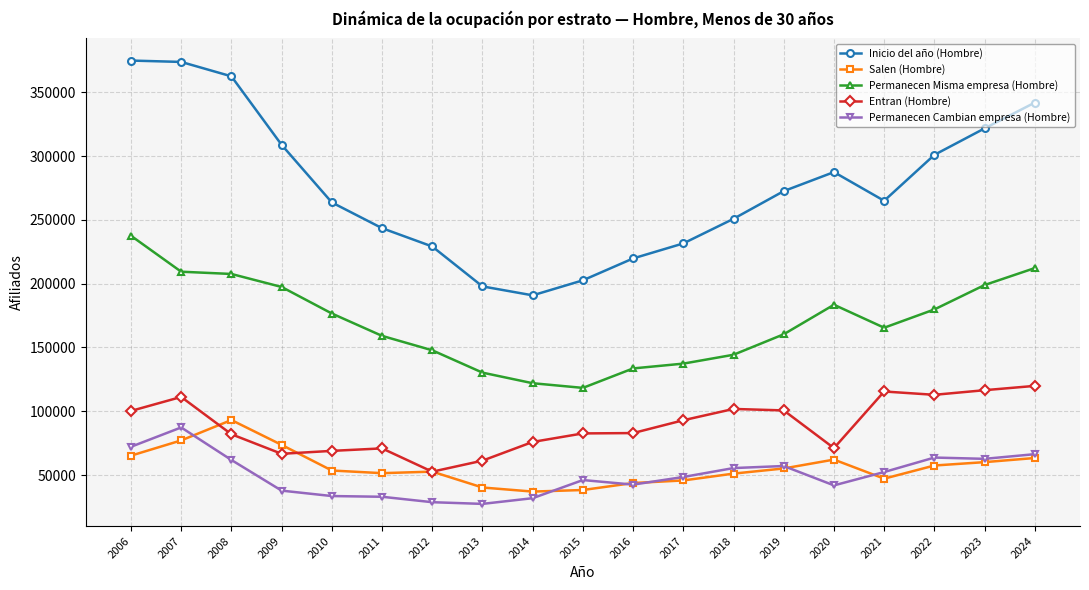

Which series has the largest total across all categories?

Inicio del año (Hombre)